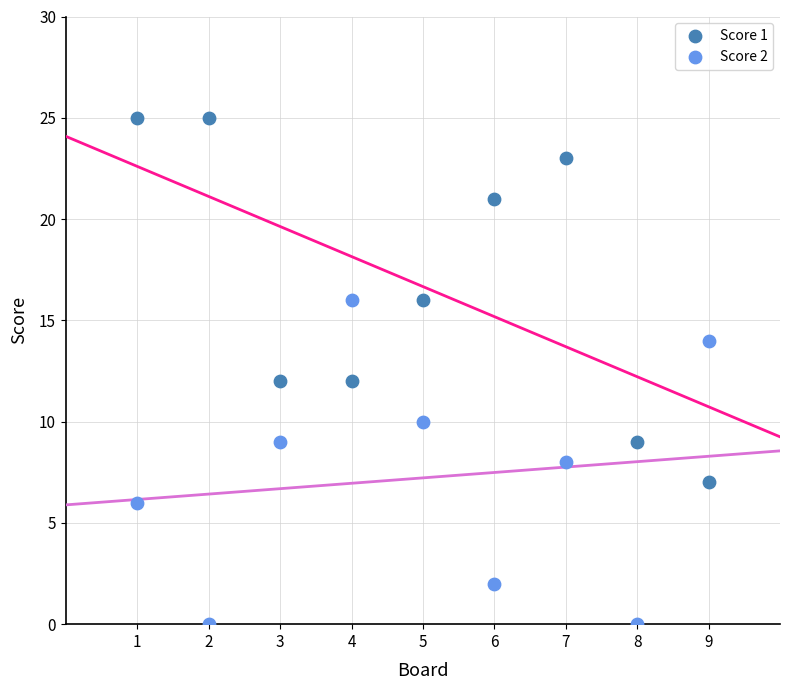

What are all the series names shown in the legend?

Score 1, Score 2